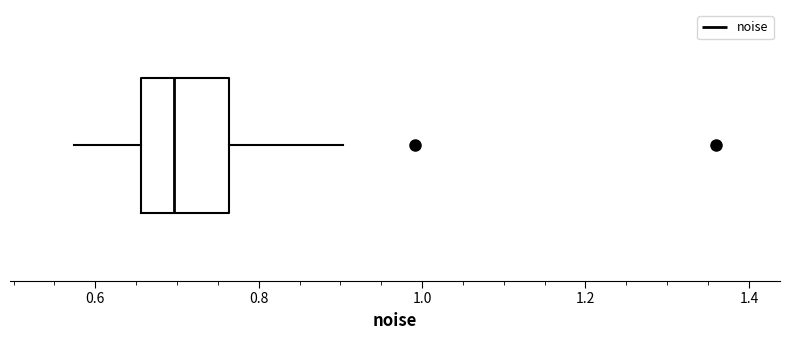

Read this box plot against the x-axis: the position of the median line, the range covered by the box, and the ends of both whiskers. The values are not printed on the chart, so give them approximately, as read against the axis.

median 0.70, box 0.66 to 0.76, whiskers 0.58 to 0.90